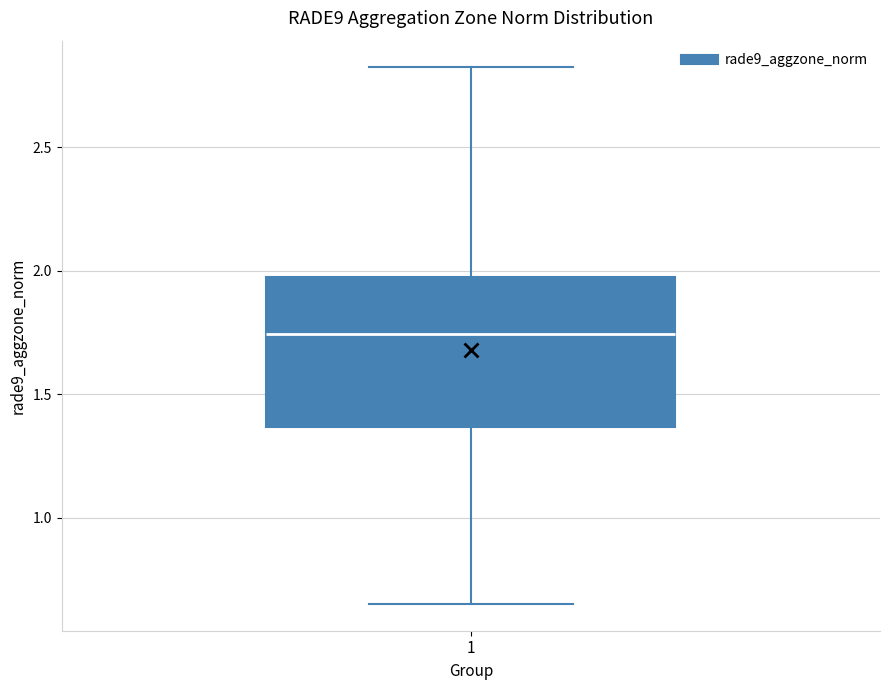

Transcribe this box plot: give where the median line is, the range the box spans, and where the two whiskers end, as read against the y-axis. The values are not printed on the chart, so give them approximately, as read against the axis.

median 1.75, box 1.35 to 1.95, whiskers 0.65 to 2.80